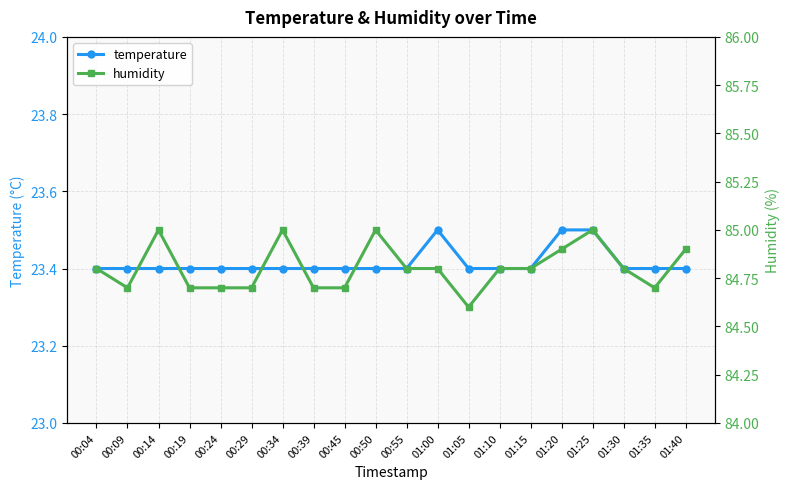

What are all the series names shown in the legend?

temperature, humidity